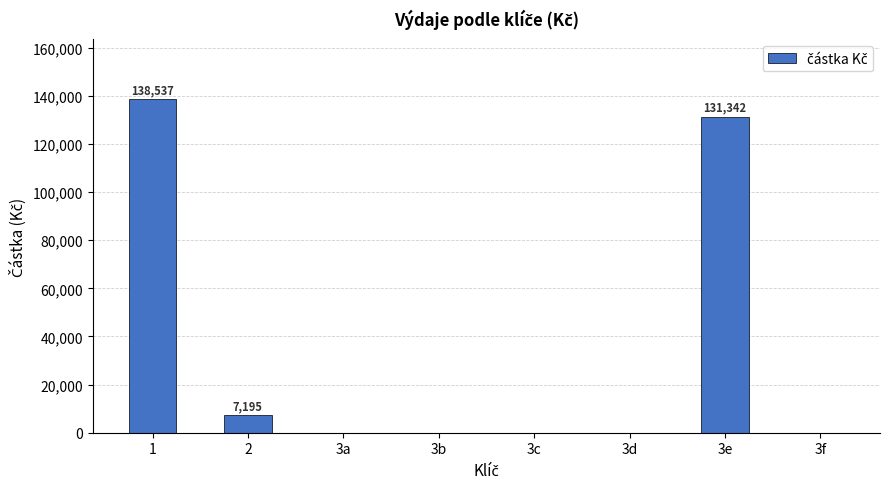

Is it true that the value at 3c is -69348.6?

False